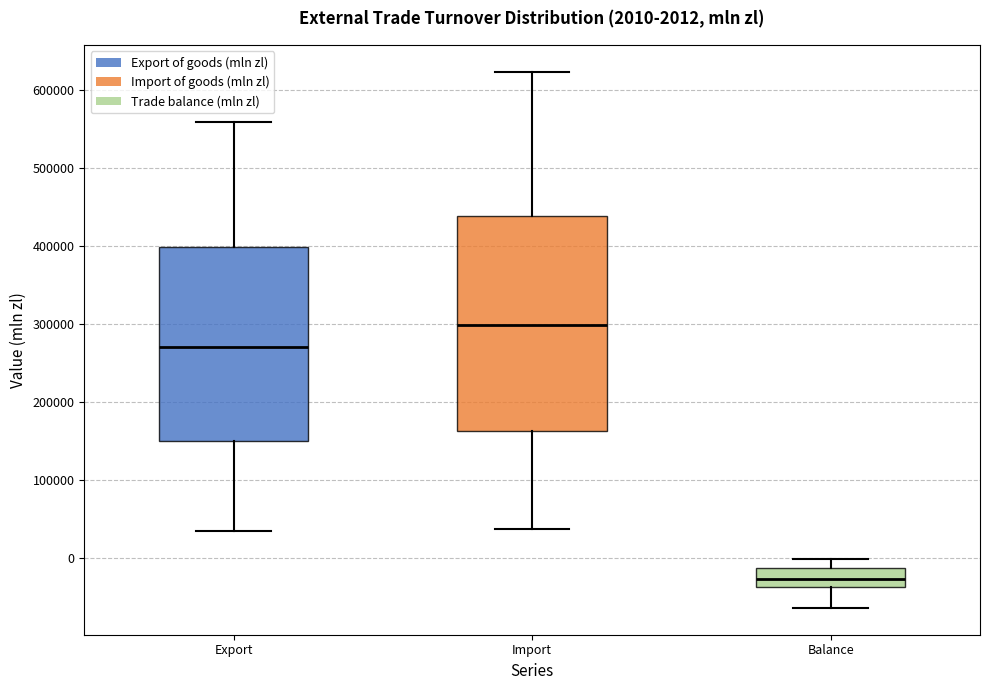

Comparing the boxes themselves (not the whiskers), which one is the tallest?

Import